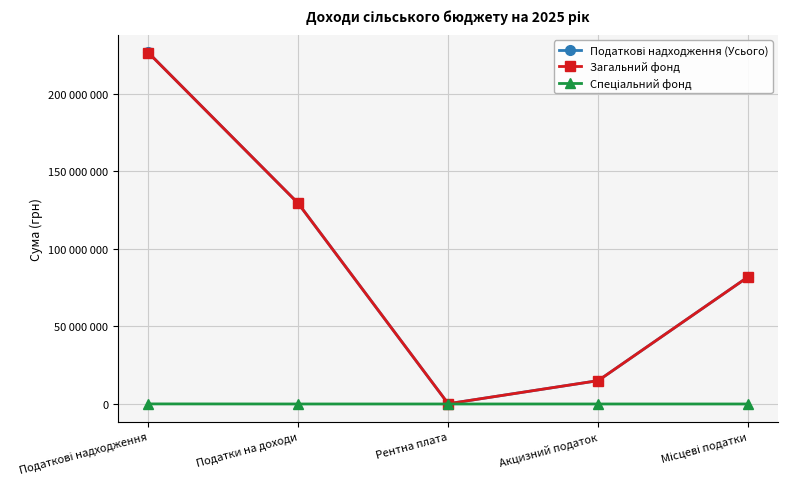

How many interior local valleys does the Загальний фонд series have?

1